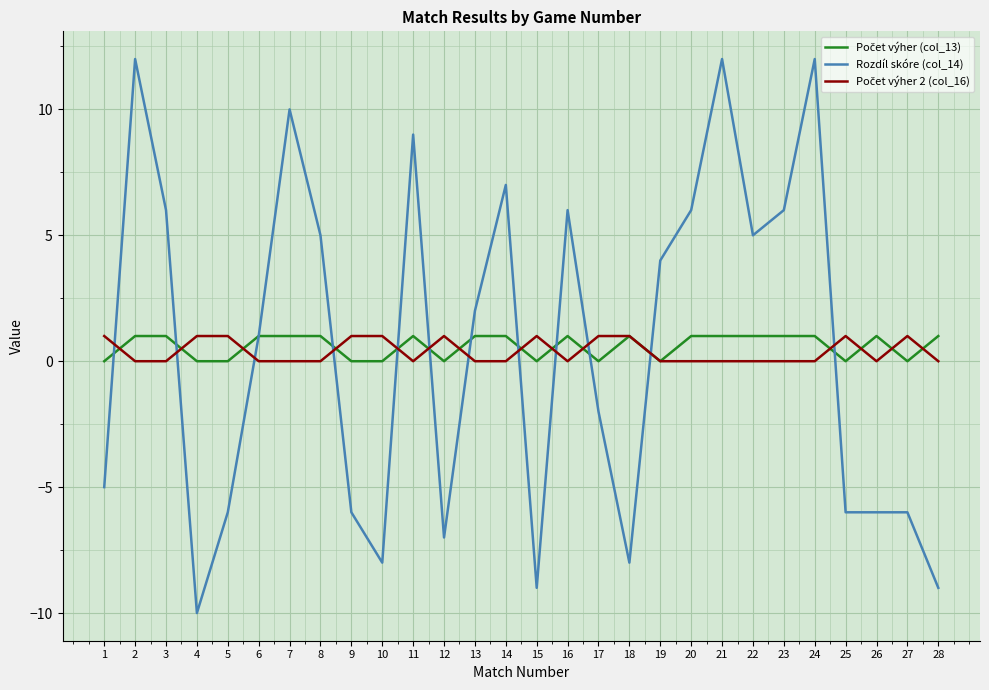

The Rozdíl skóre (col_14) series shows -3 at 17. True or false?

False